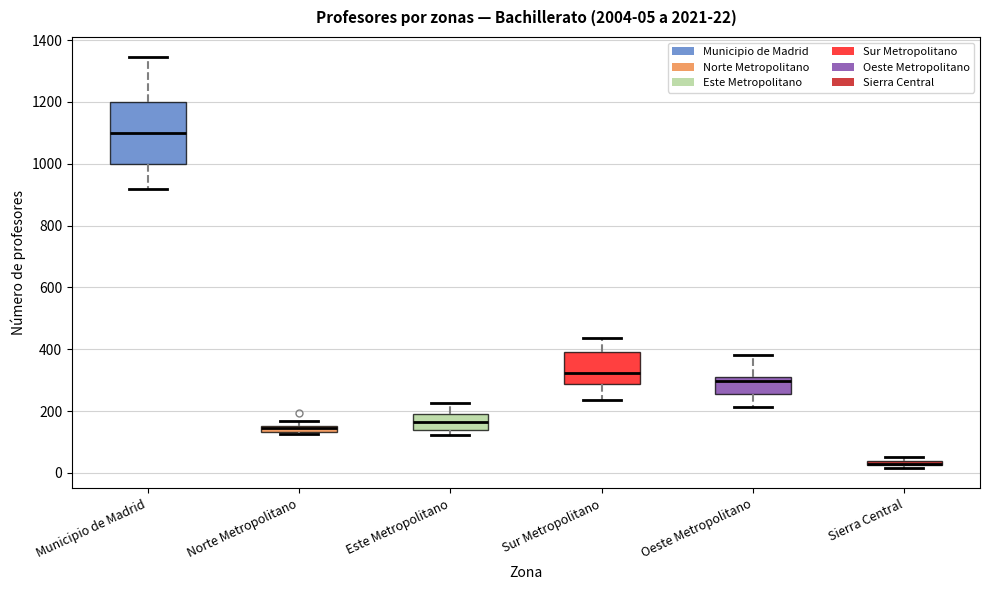

Comparing the boxes themselves (not the whiskers), which one is the tallest?

Municipio de Madrid